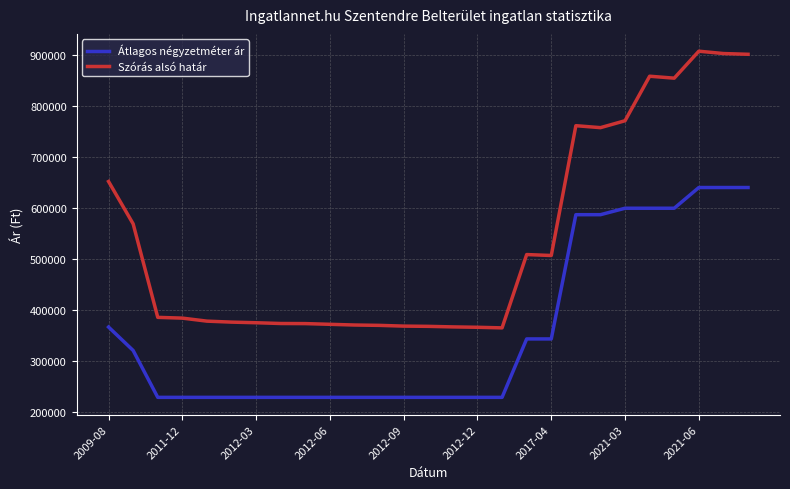

How many categories are shown in the chart?

27